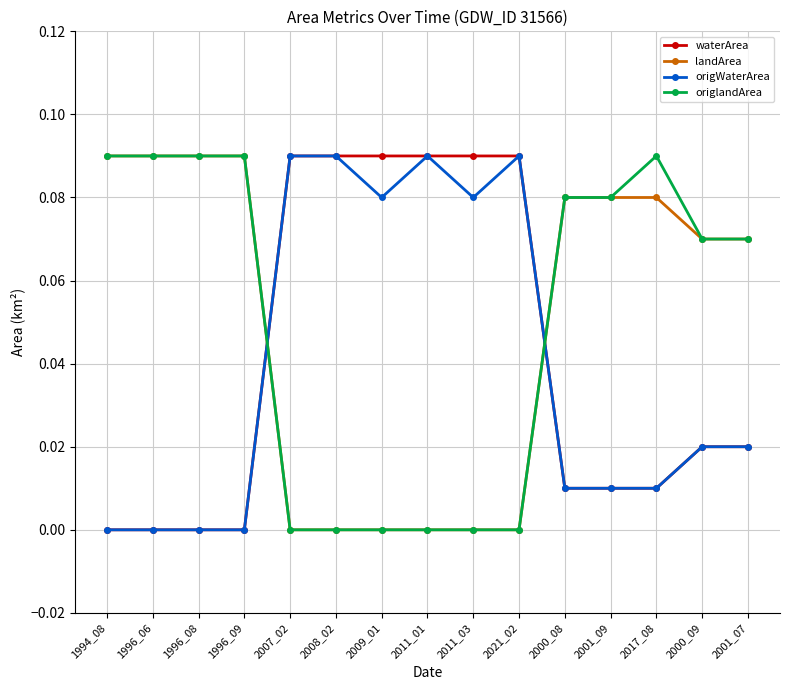

The waterArea series shows 0.2 at 2011_01. True or false?

False